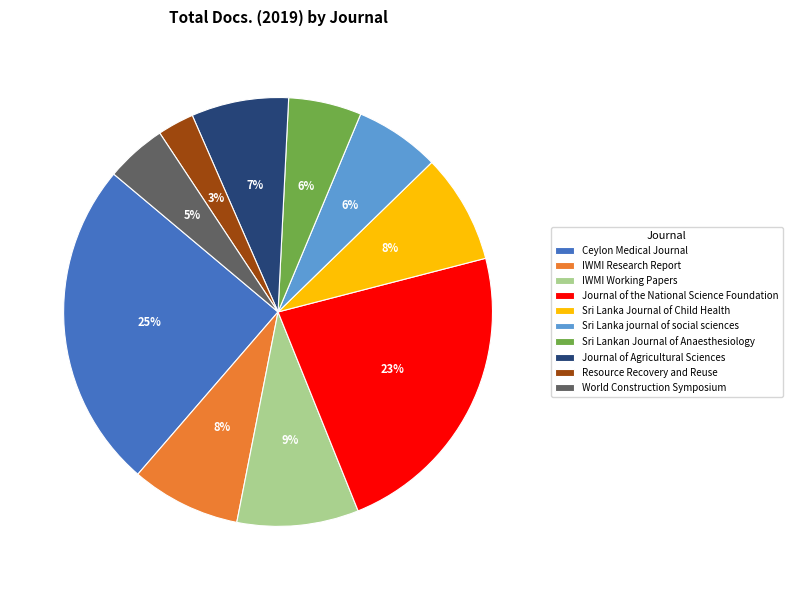

What is the largest slice in the pie chart?

Ceylon Medical Journal